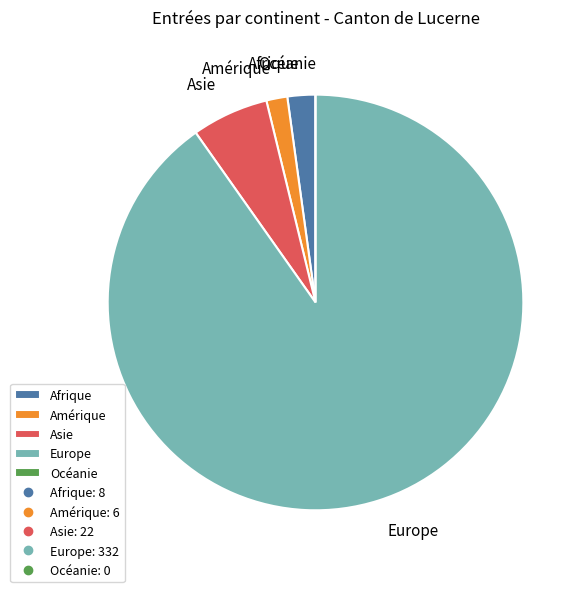

Is the sum of Amérique and Europe greater than half?

Yes